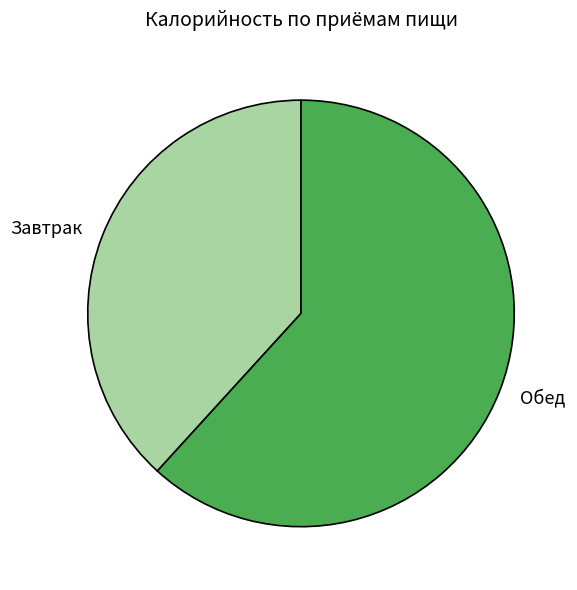

Does any single category account for the majority?

Yes